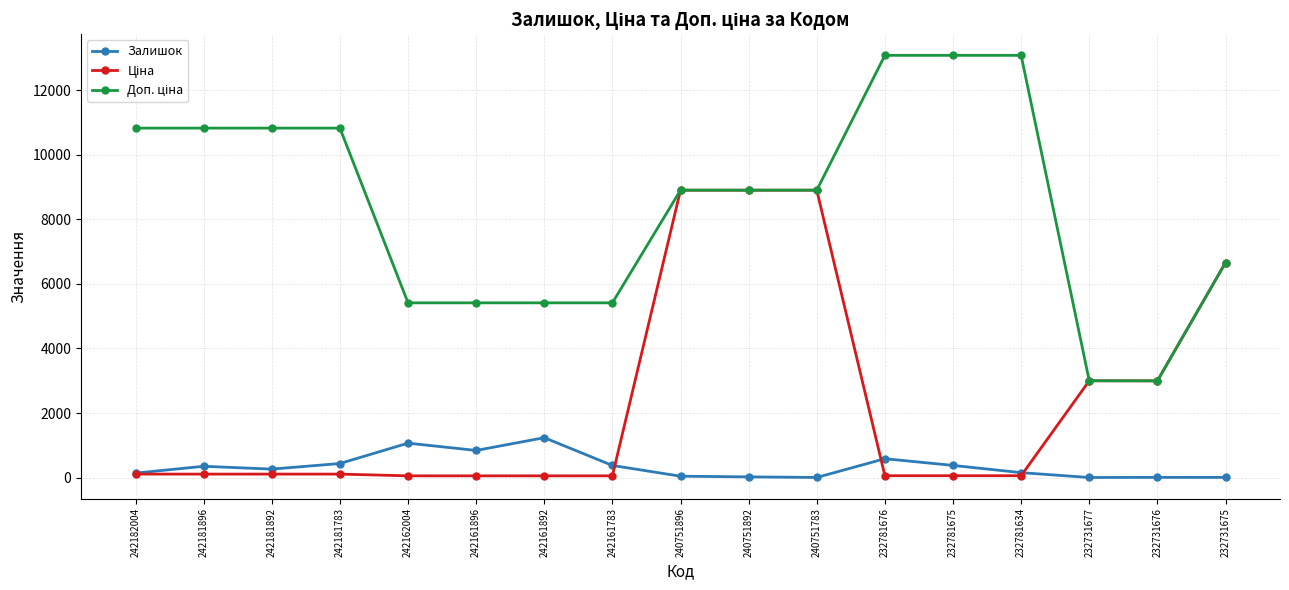

What is the difference between the maximum and minimum values in the Залишок series?

1233.0